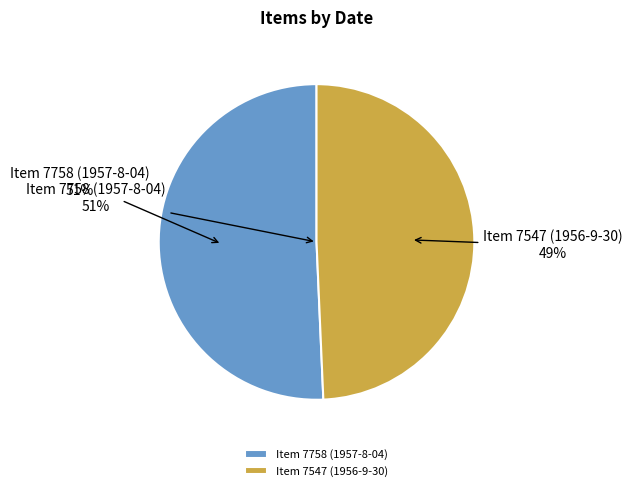

Do Item 7758 (1957-8-04) and Item 7547 (1956-9-30) together represent more than half of the pie?

Yes